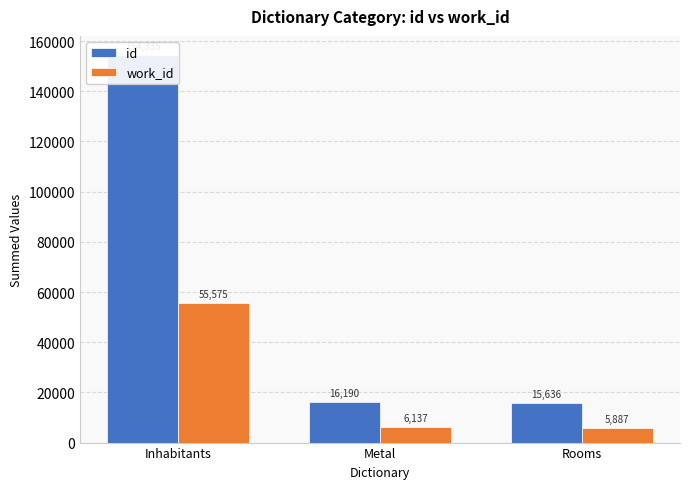

Read the work_id value at Inhabitants.

55575